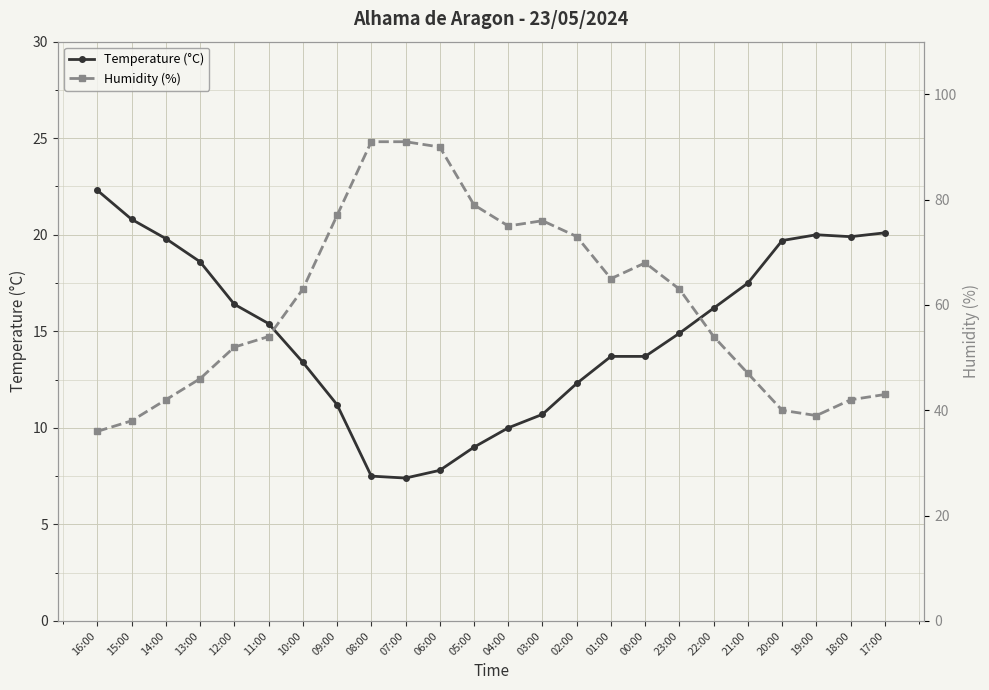

Which category has the highest value in the Temperature (°C) series?

16:00